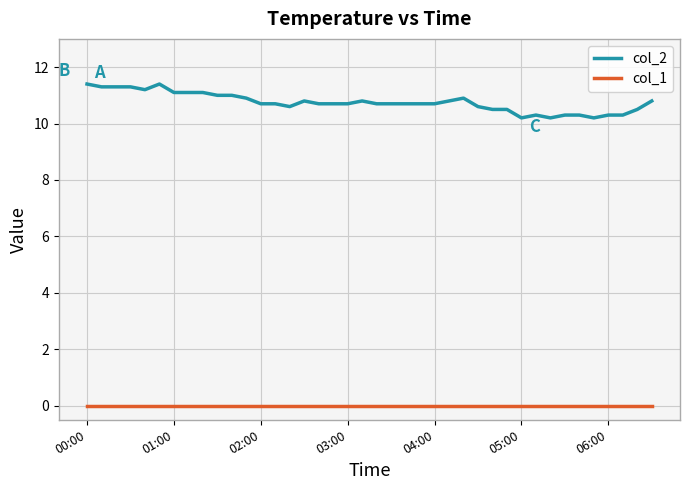

What are all the series names shown in the legend?

col_2, col_1